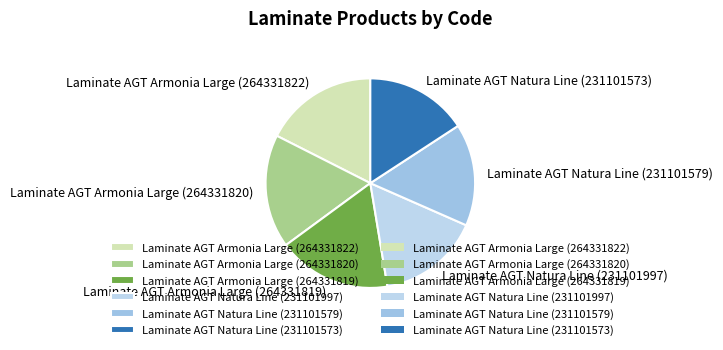

Which has a higher value, Laminate AGT Natura Line (231101573) or Laminate AGT Armonia Large (264331820)?

Laminate AGT Armonia Large (264331820)